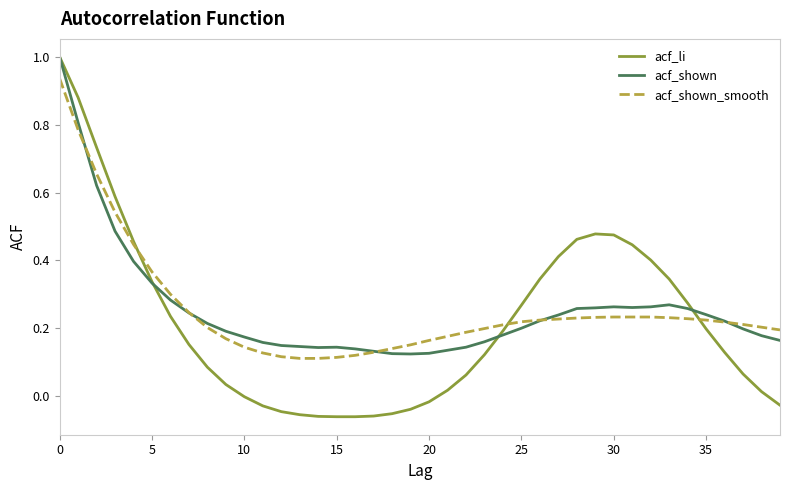

What are all the series names shown in the legend?

acf_li, acf_shown, acf_shown_smooth